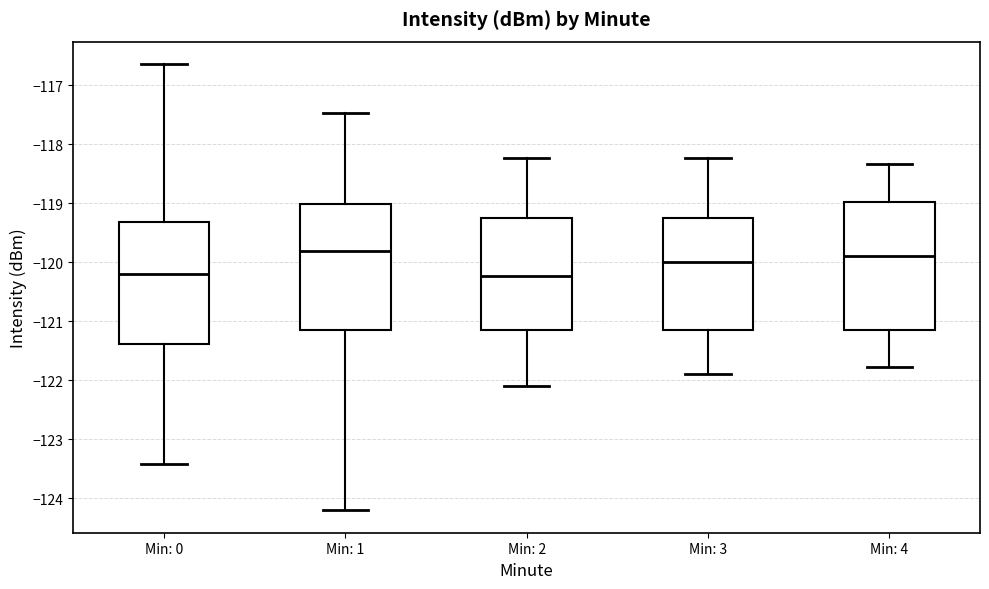

Reading left to right, read every box against the y-axis: the position of its median line, the range the box covers, and the ends of its whiskers. The values are not printed on the chart, so give them approximately, as read against the axis.

Min: 0: median -120.2, box -121.4 to -119.3, whiskers -123.4 to -116.6
Min: 1: median -119.8, box -121.2 to -119.0, whiskers -124.2 to -117.5
Min: 2: median -120.2, box -121.1 to -119.3, whiskers -122.1 to -118.2
Min: 3: median -120.0, box -121.1 to -119.3, whiskers -121.9 to -118.2
Min: 4: median -119.9, box -121.1 to -119.0, whiskers -121.8 to -118.3